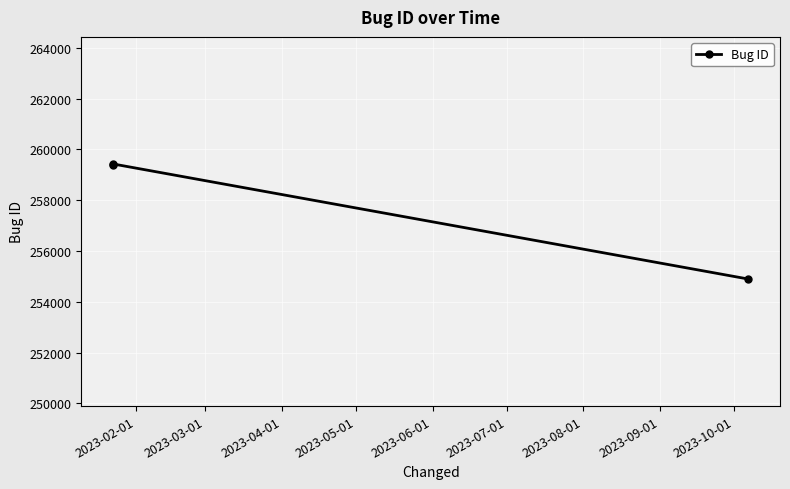

How many data points are less than 259393?

1